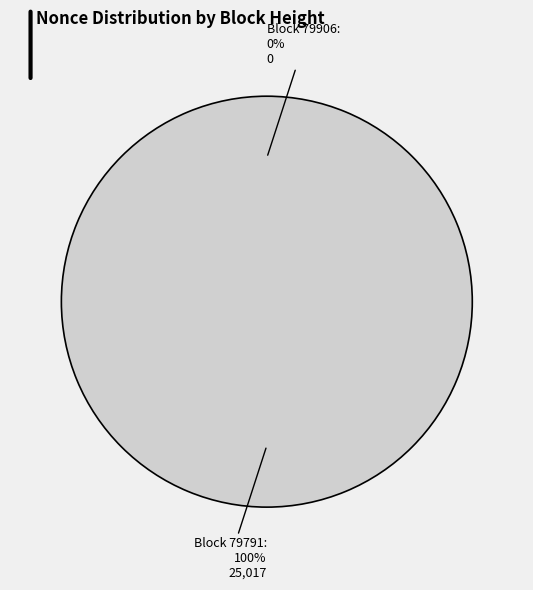

How many segments does this pie chart have?

2